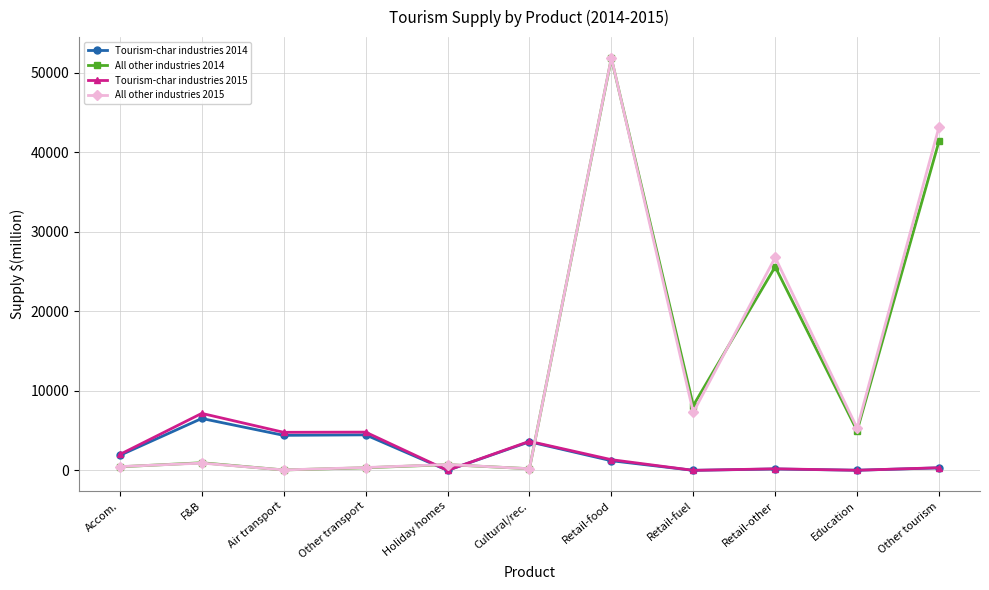

True or false: All other industries 2015 and Tourism-char industries 2014 intersect in this chart.

True